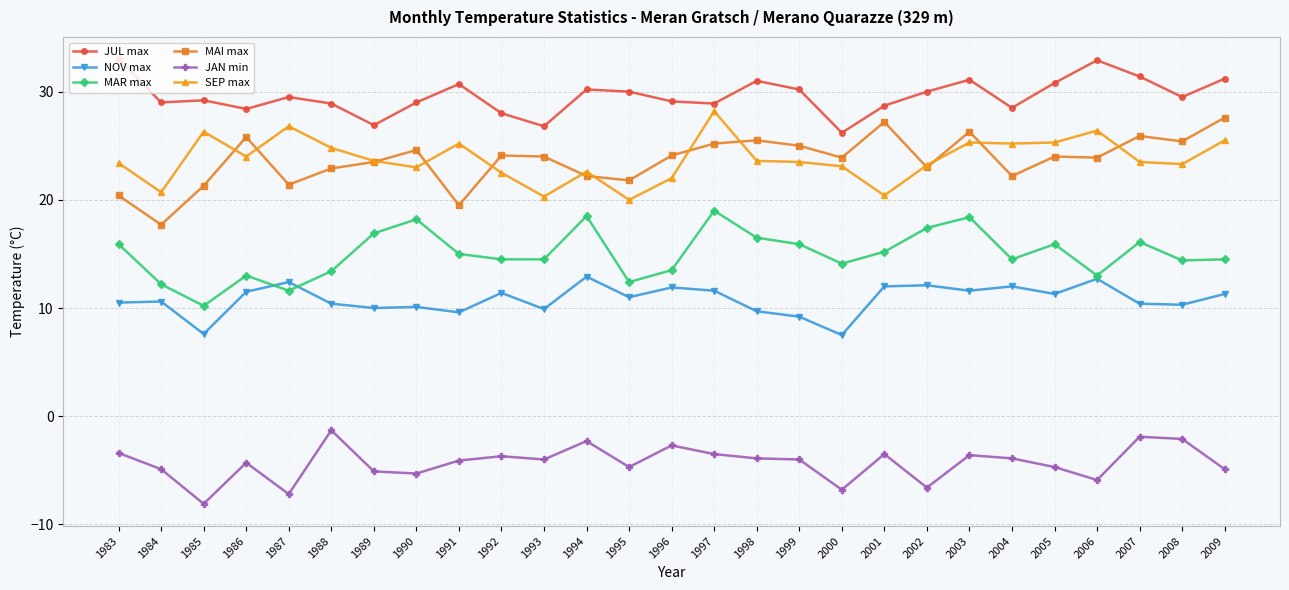

What is the value of the JAN min point at the 24th from the left?

-5.9